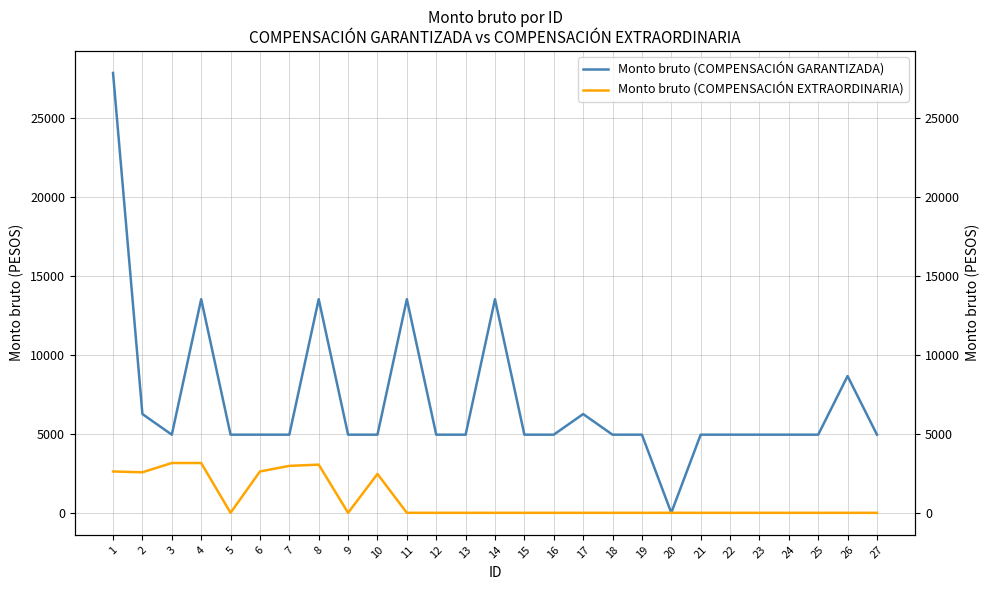

What is the total value across all series at 23?

4954.3